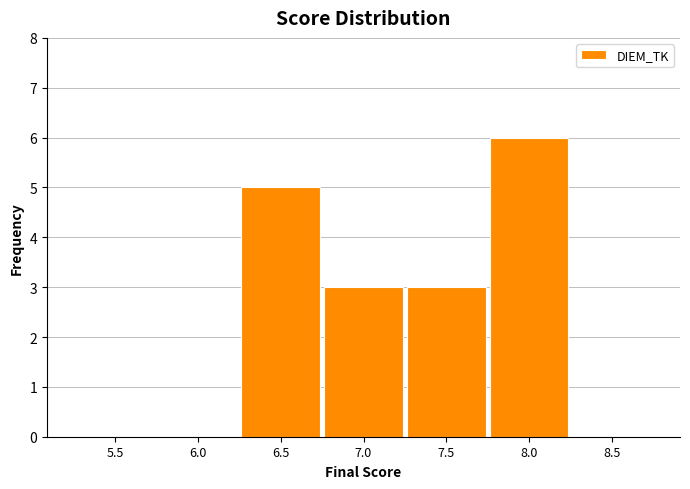

Reading left to right, extract all data points from this chart.

5.5=0	6.0=0	6.5=5	7.0=3	7.5=3	8.0=6	8.5=0